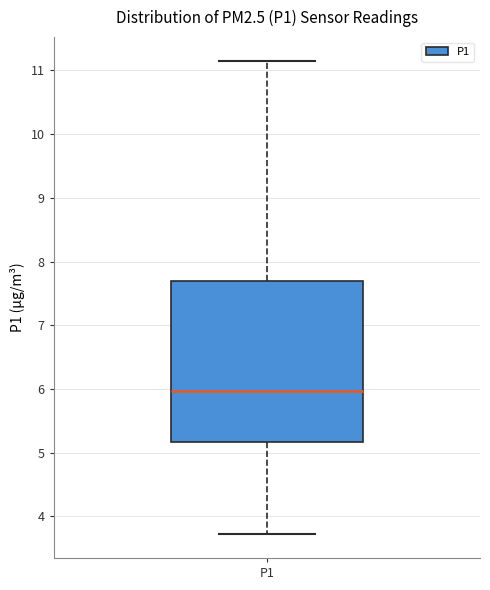

Where does the lower whisker of the box for P1 end on the y-axis? The values are not printed on the chart, so give them approximately, as read against the axis.

3.7